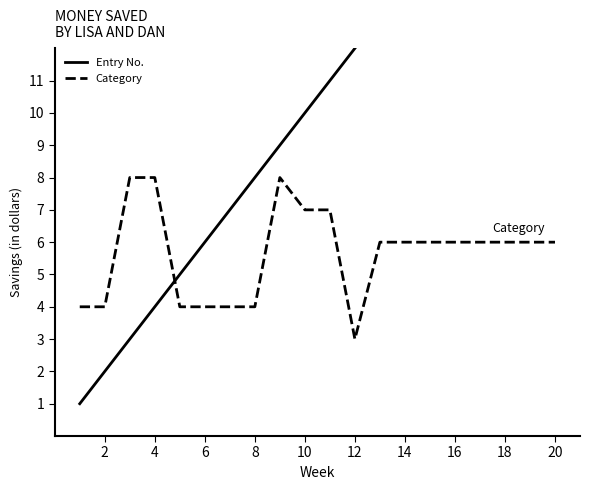

How many lines are shown in the chart?

2